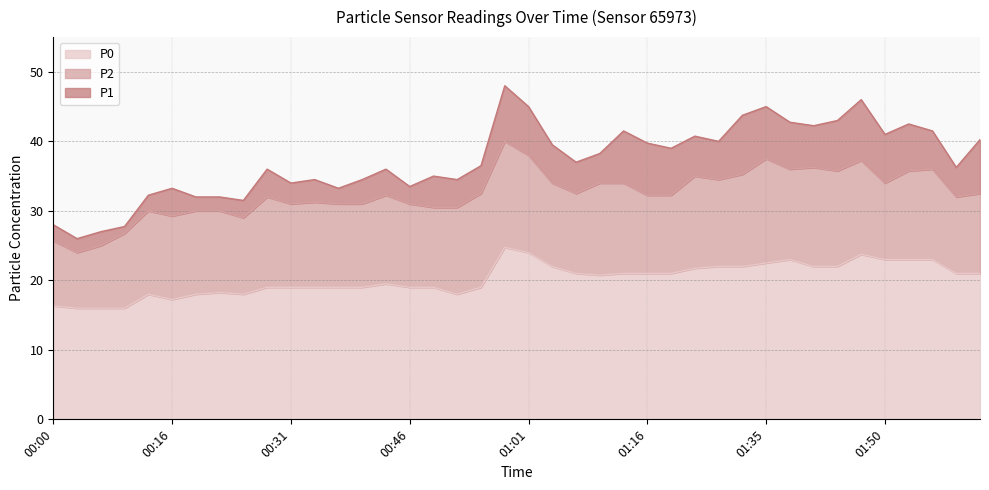

Is it true that P0 equals 16.3 at 00:00?

True